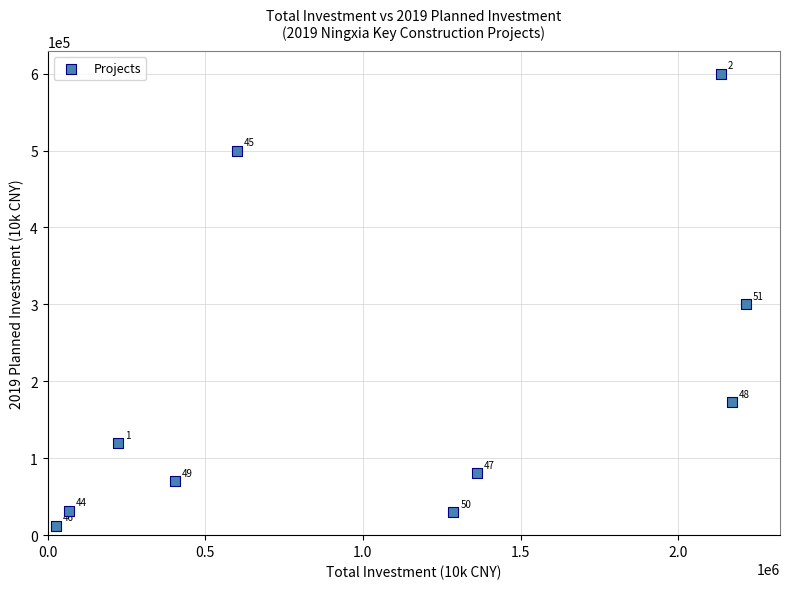

What is the average Y value?

191662